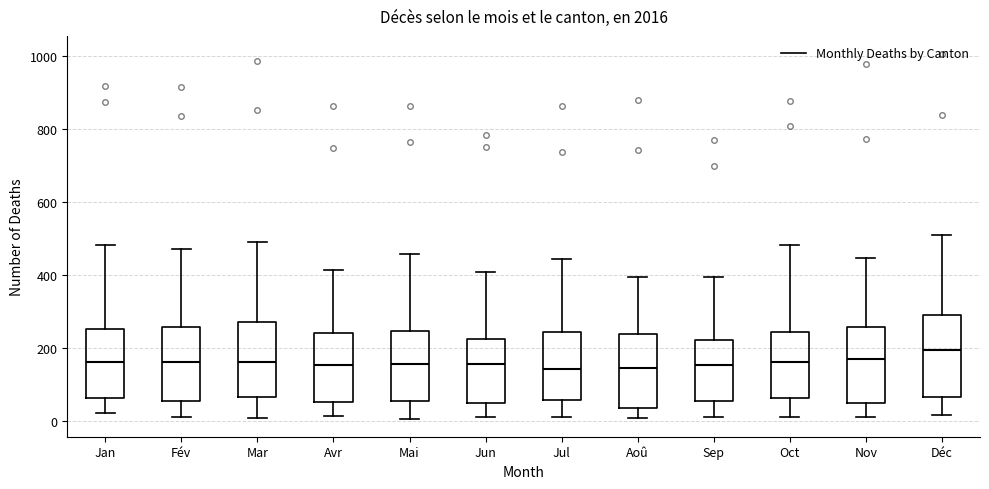

Reading left to right, transcribe this box plot: for each box, give where its median line is, the range the box spans, and where its two whiskers end, as read against the y-axis. The values are not printed on the chart, so give them approximately, as read against the axis.

Jan: median 160, box 60 to 260, whiskers 20 to 480
Fév: median 160, box 60 to 260, whiskers 20 to 480
Mar: median 160, box 60 to 280, whiskers 20 to 500
Avr: median 160, box 60 to 240, whiskers 20 to 420
Mai: median 160, box 60 to 240, whiskers 0 to 460
Jun: median 160, box 60 to 220, whiskers 20 to 400
Jul: median 140, box 60 to 240, whiskers 20 to 440
Aoû: median 140, box 40 to 240, whiskers 0 to 400
Sep: median 160, box 60 to 220, whiskers 20 to 400
Oct: median 160, box 60 to 240, whiskers 20 to 480
Nov: median 180, box 60 to 260, whiskers 20 to 440
Déc: median 200, box 60 to 300, whiskers 20 to 520